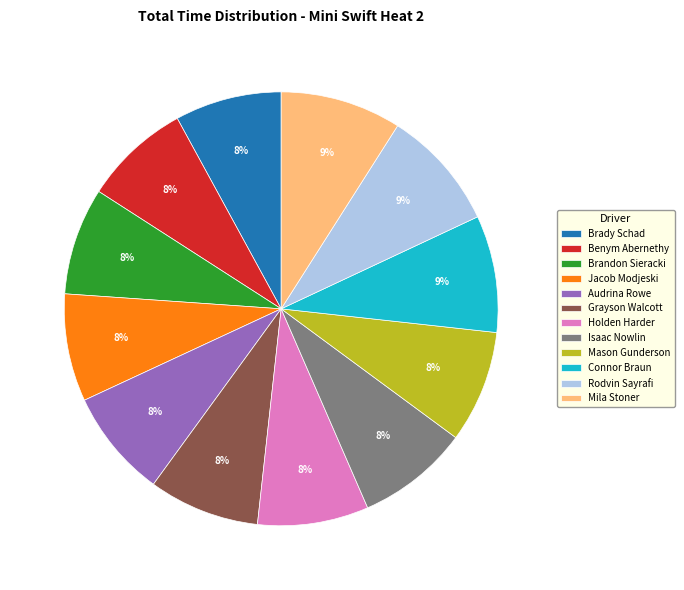

How many segments does this pie chart have?

12